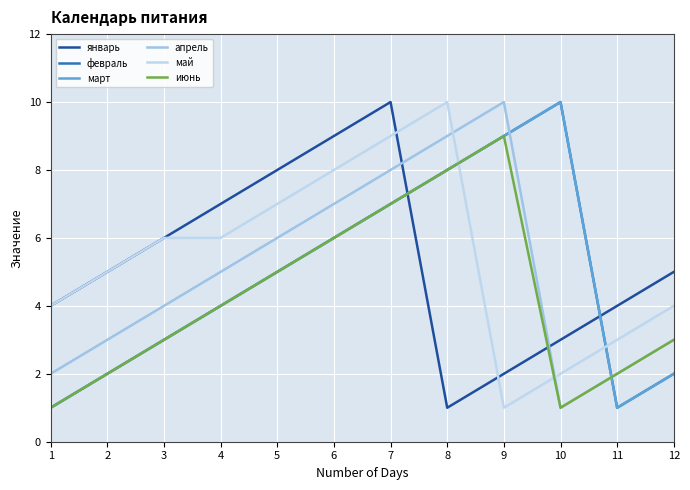

Which category has the highest value across all series?

7